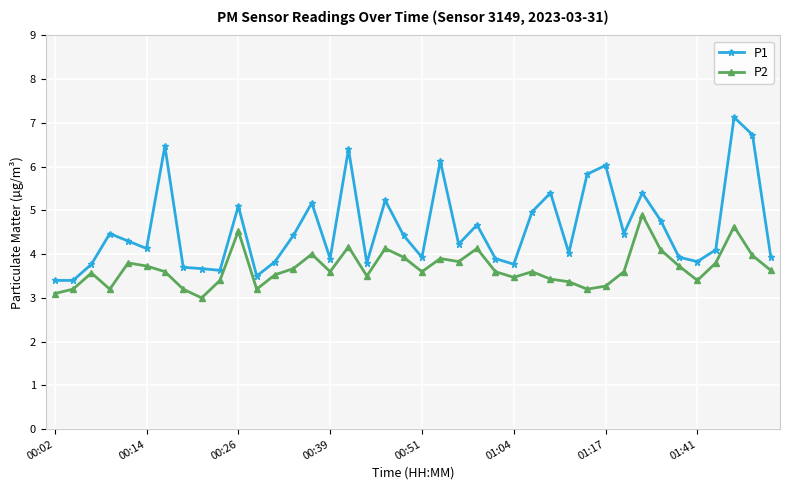

Reading right to left, extract all data points from this chart.

P1: 3.9	6.7	7.1	4.1	3.8	3.9	4.8	5.4	4.5	6.0	5.8	4.0	5.4	5.0	3.8	3.9	4.7	4.2	6.1	3.9	4.4	5.2	3.8	6.4	3.9	5.2	4.4	3.8	3.5	5.1	3.6	3.7	3.7	6.5	4.1	4.3	4.5	3.8	3.4	3.4
P2: 3.6	4.0	4.6	3.8	3.4	3.7	4.1	4.9	3.6	3.3	3.2	3.4	3.4	3.6	3.5	3.6	4.1	3.8	3.9	3.6	3.9	4.1	3.5	4.2	3.6	4.0	3.7	3.5	3.2	4.5	3.4	3.0	3.2	3.6	3.7	3.8	3.2	3.6	3.2	3.1